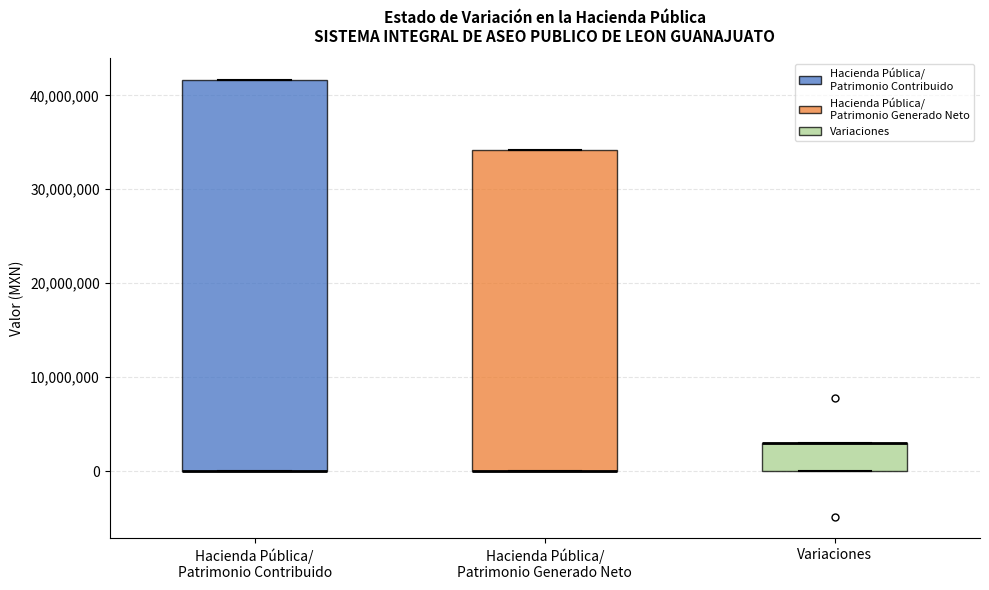

Where is the lower edge of the box for Hacienda Pública/ Patrimonio Generado Neto on the y-axis? The values are not printed on the chart, so give them approximately, as read against the axis.

0